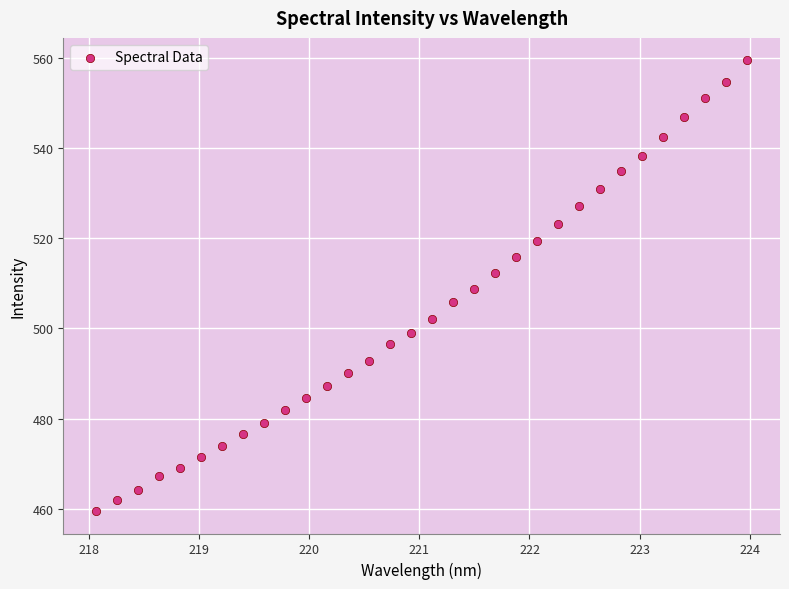

What is the range of Y values (max minus min)?

99.8